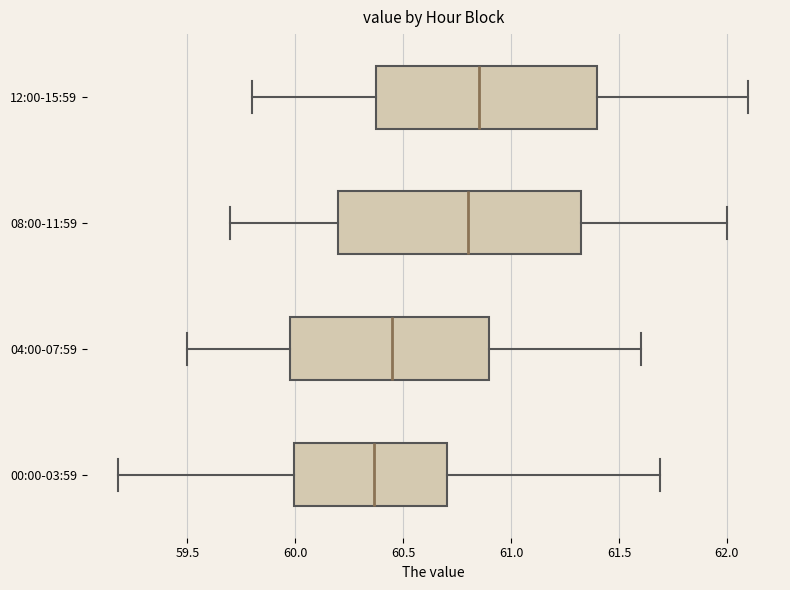

Where is the left edge of the box for 12:00-15:59 on the x-axis? The values are not printed on the chart, so give them approximately, as read against the axis.

60.40